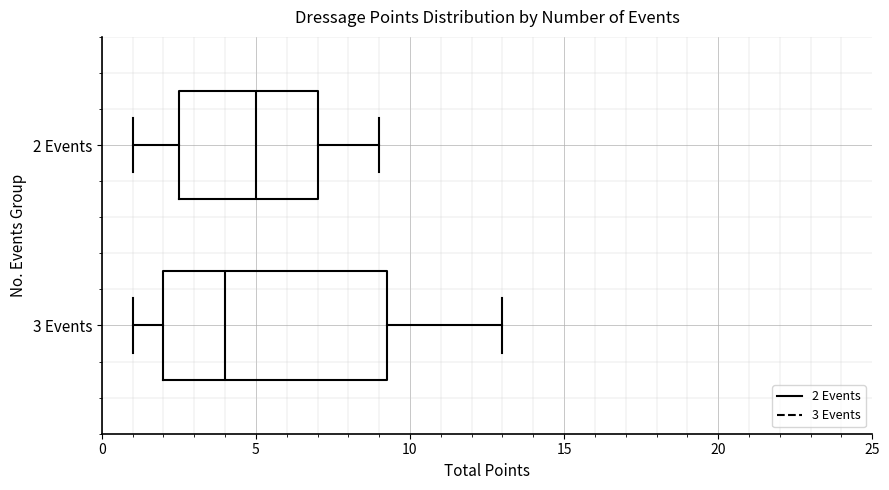

Which box is the widest, from its left edge to its right edge?

3 Events